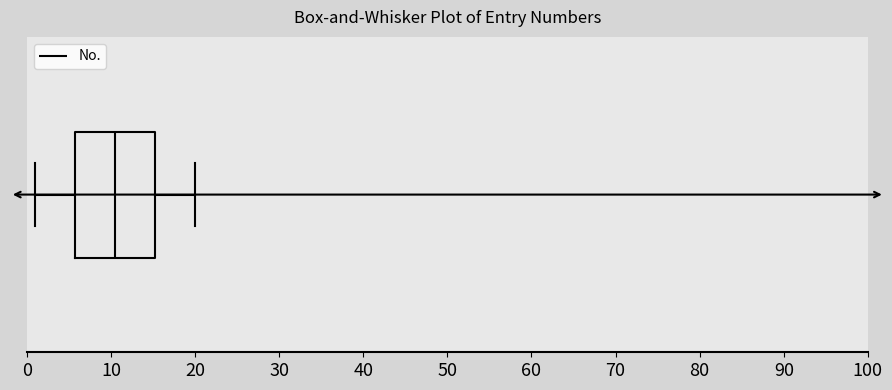

Where does the left whisker of the box end on the x-axis? The values are not printed on the chart, so give them approximately, as read against the axis.

1